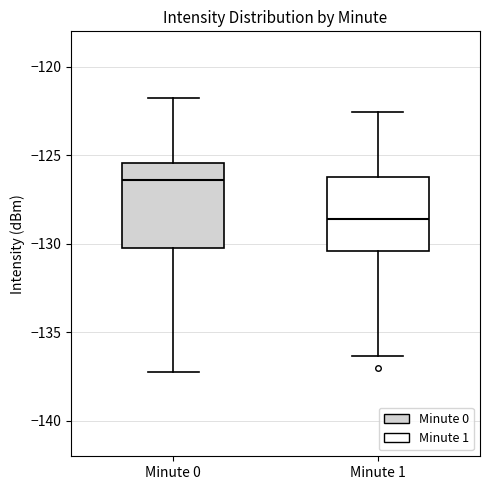

Comparing the boxes themselves (not the whiskers), which one is the tallest?

Minute 0